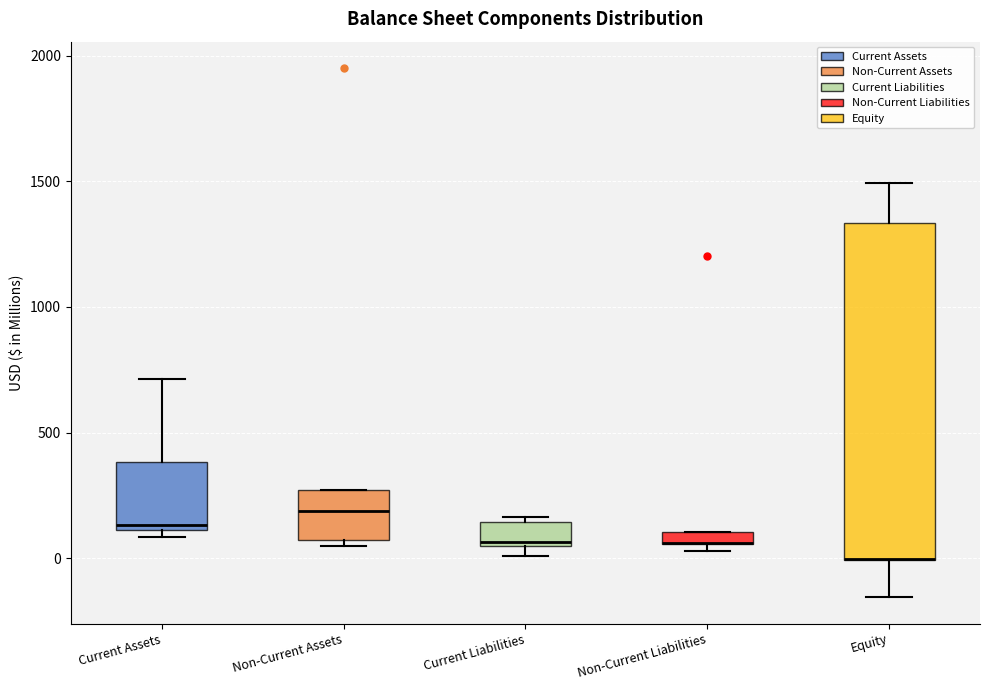

Where is the lower edge of the box for Non-Current Liabilities on the y-axis? The values are not printed on the chart, so give them approximately, as read against the axis.

50